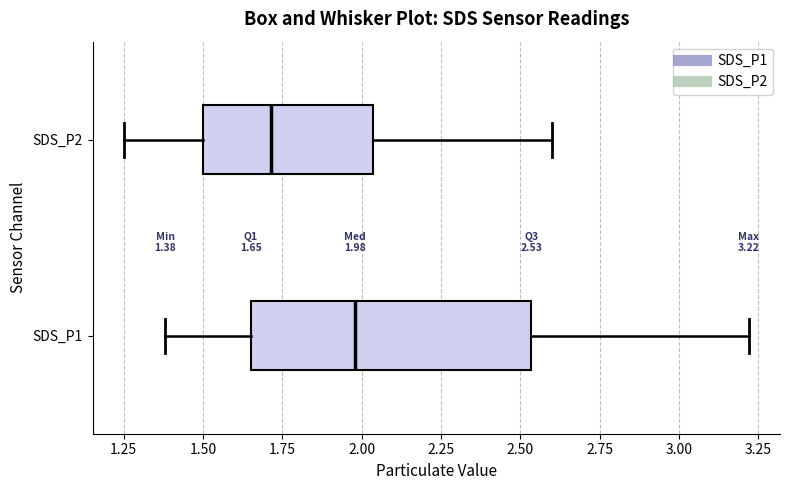

Which box is the widest, from its left edge to its right edge?

SDS_P1